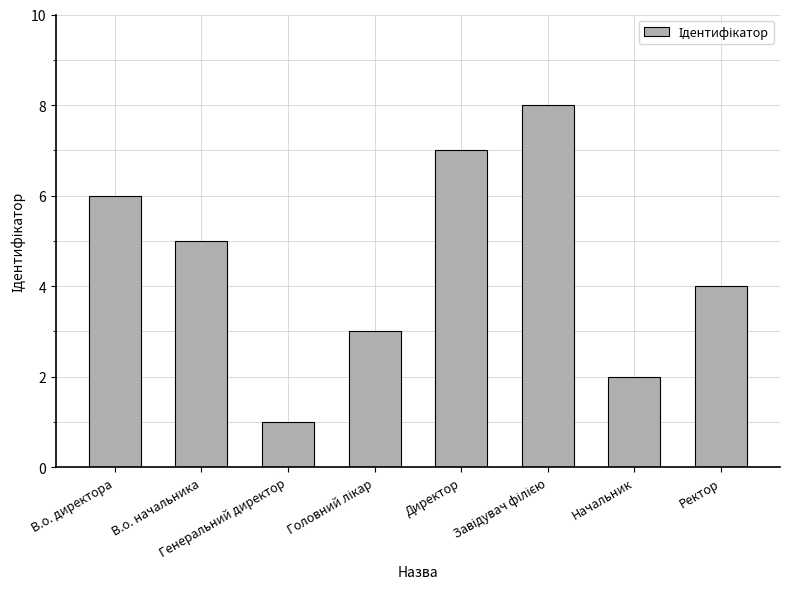

What is the difference between the maximum and minimum values?

7